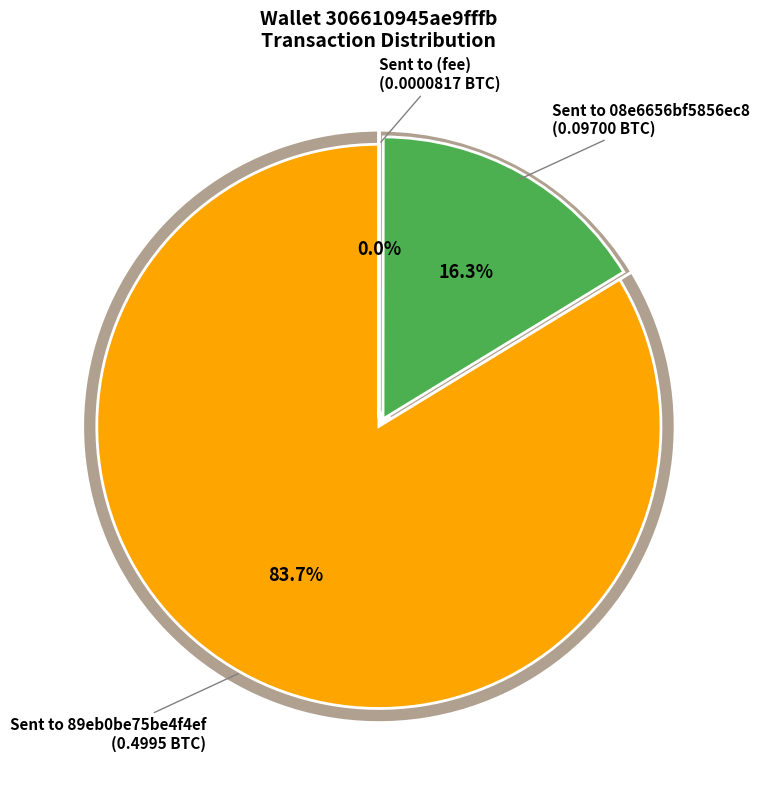

To the nearest percent, what is the difference between the Sent to 89eb0be75be4f4ef and Sent to 08e6656bf5856ec8 slice percentages?

67%